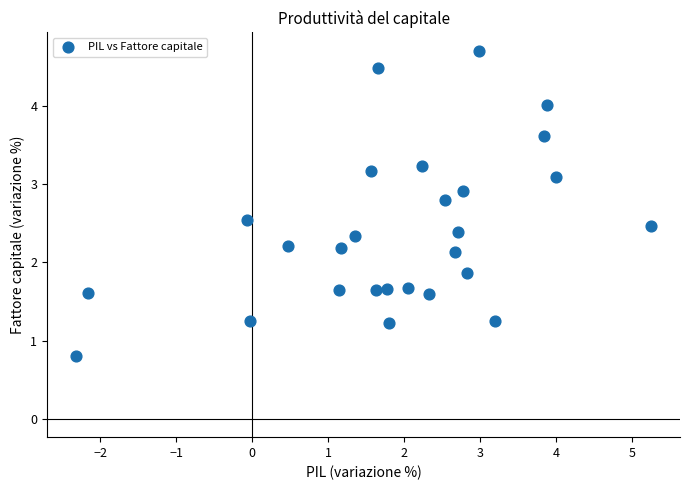

What is the range of X values (max minus min)?

7.6